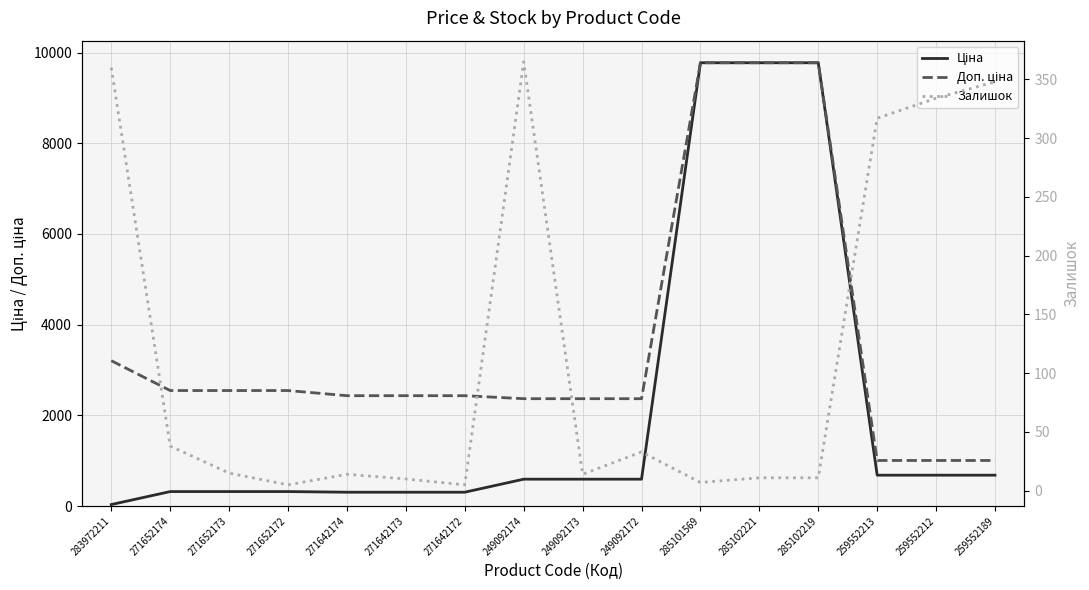

Which series has the largest total across all categories?

Доп. ціна